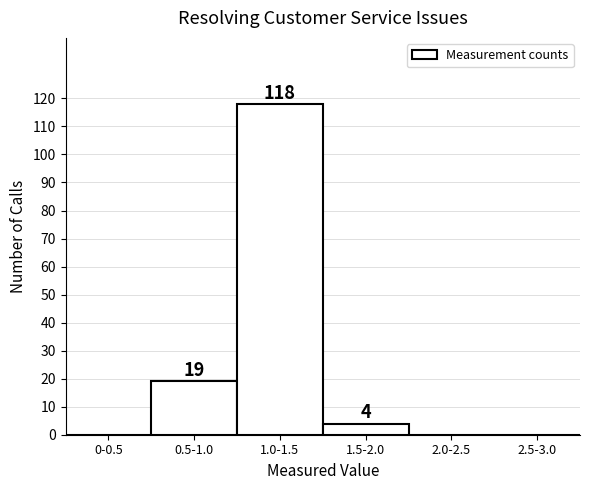

Reading right to left, transcribe all the data shown in this chart.

2.5-3.0=0	2.0-2.5=0	1.5-2.0=4	1.0-1.5=118	0.5-1.0=19	0-0.5=0